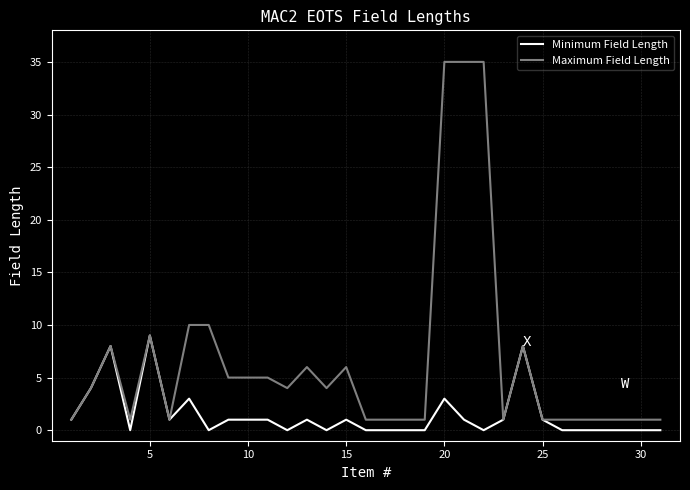

Rank the series by their average value, from lowest to highest.

Minimum Field Length, Maximum Field Length